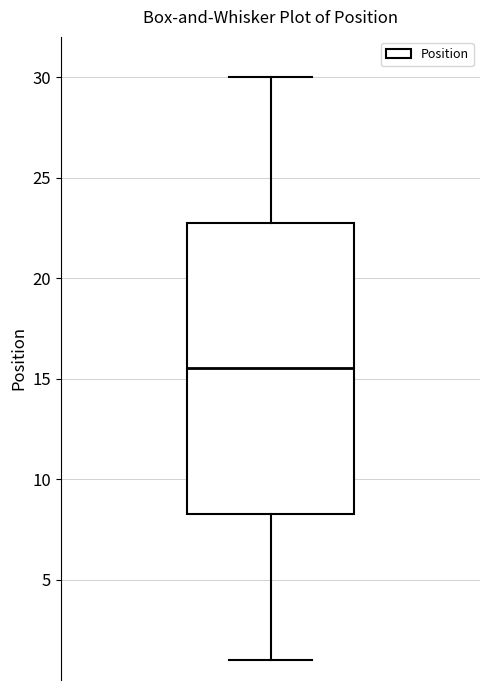

Read this box plot against the y-axis: the position of the median line, the range covered by the box, and the ends of both whiskers. The values are not printed on the chart, so give them approximately, as read against the axis.

median 15.5, box 8.5 to 23.0, whiskers 1.0 to 30.0